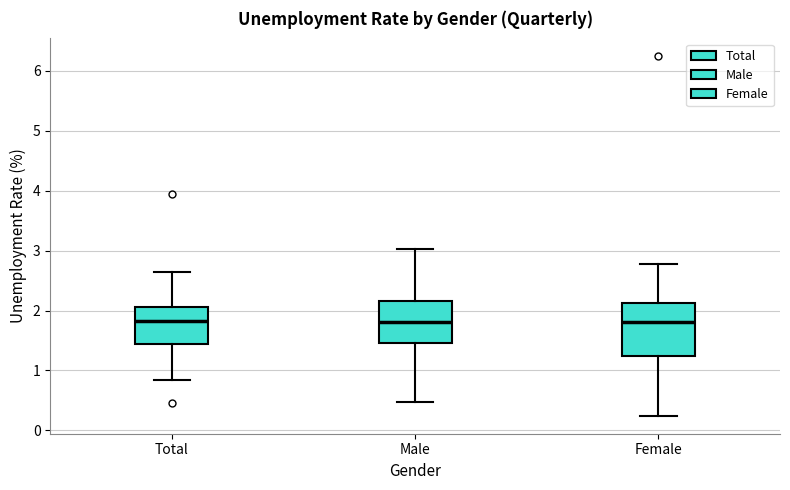

Which box is the tallest, from its lower edge to its upper edge?

Female